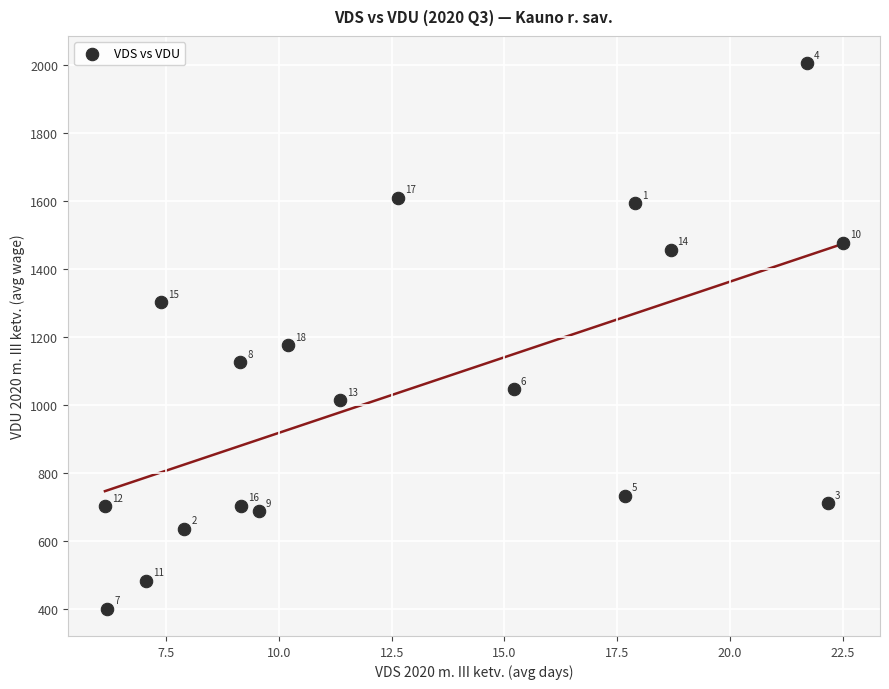

What Y value in the scatter plot is closest to 1204?

1177.3